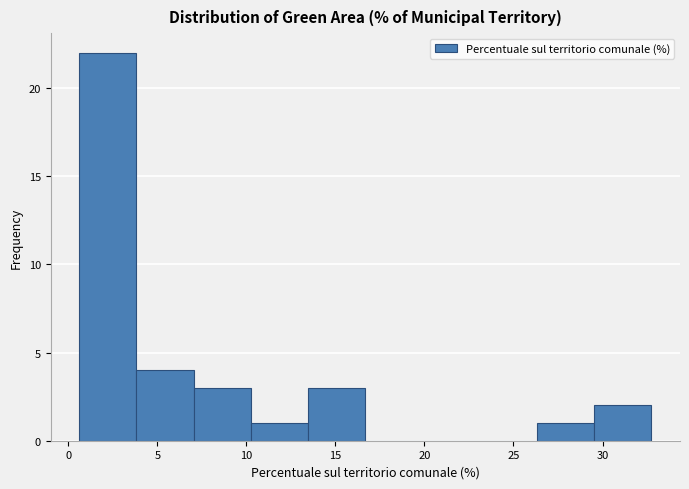

Reading left to right, list every bar in this chart as the range it spans on the x-axis followed by its height. Neither the bar edges nor the heights are printed on the chart, so give them approximately, as read against the axes.

0.5 to 4.0: 22
4.0 to 7.0: 4
7.0 to 10.5: 3
10.5 to 13.5: 1
13.5 to 16.5: 3
16.5 to 20.0: 0
20.0 to 23.0: 0
23.0 to 26.5: 0
26.5 to 29.5: 1
29.5 to 32.5: 2